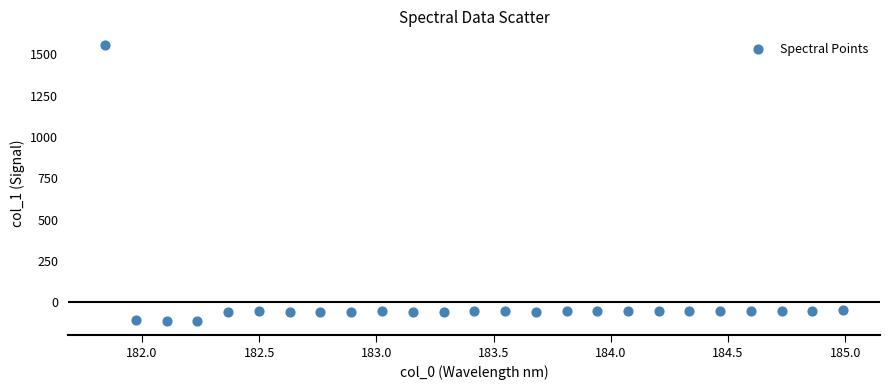

What is the range of Y values (max minus min)?

1667.6